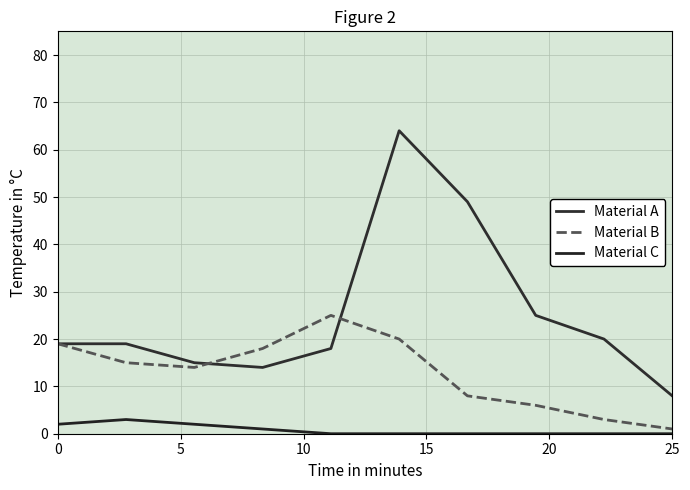

What is the difference between the second highest and second lowest values in the Material A series?

35